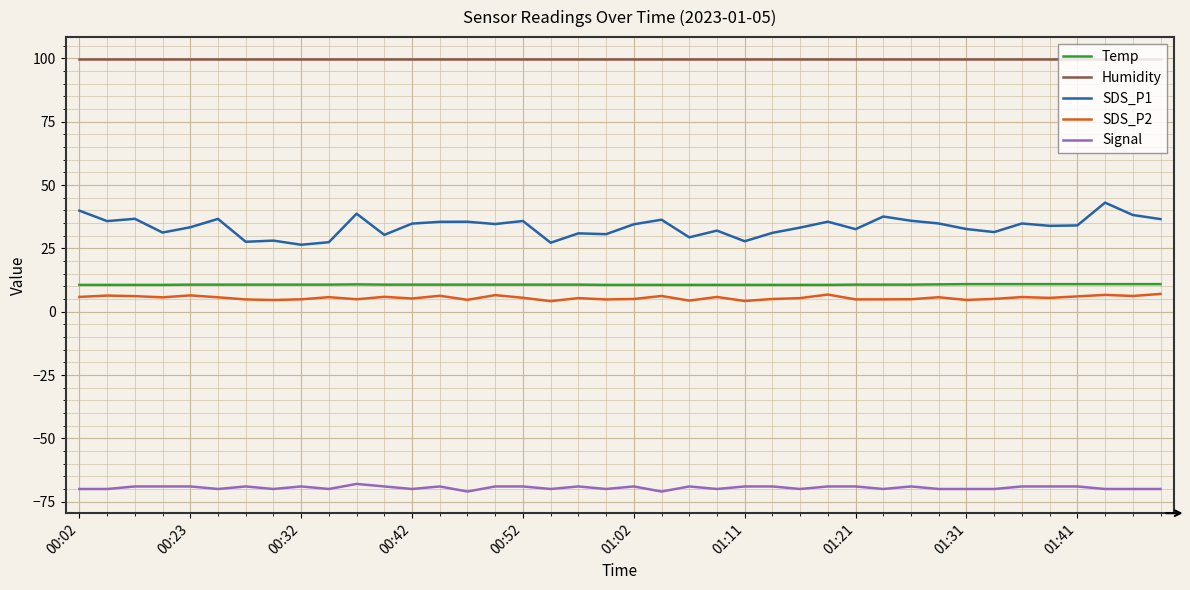

Which series has the largest range (max minus min)?

SDS_P1